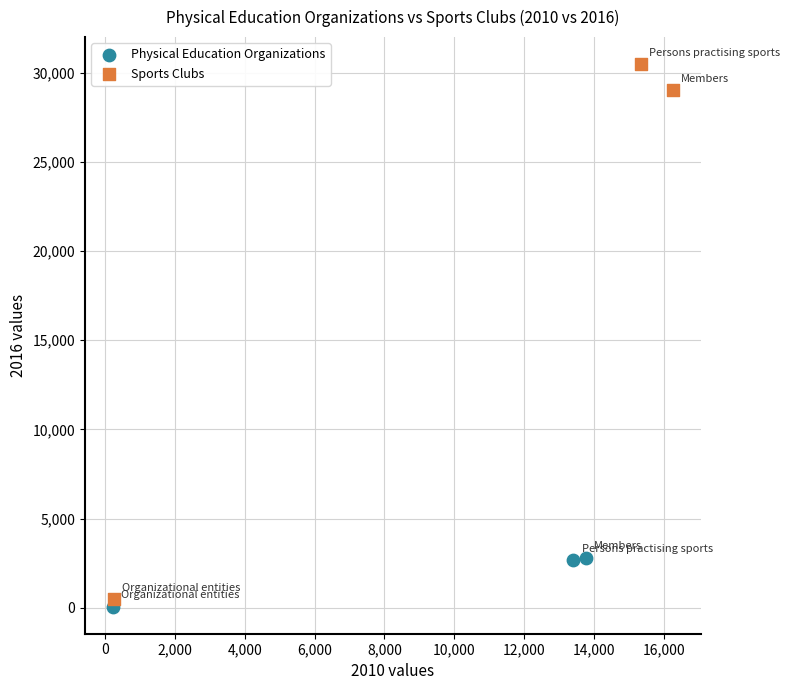

Which series has the largest Y range (max minus min)?

Sports Clubs